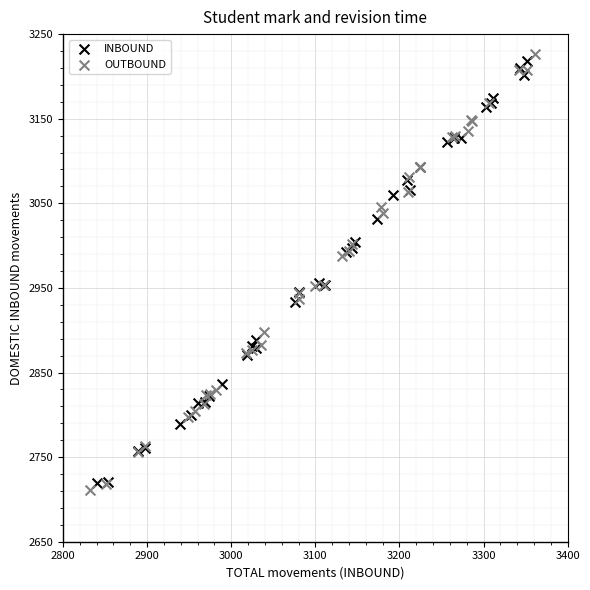

Which series has the largest Y range (max minus min)?

OUTBOUND